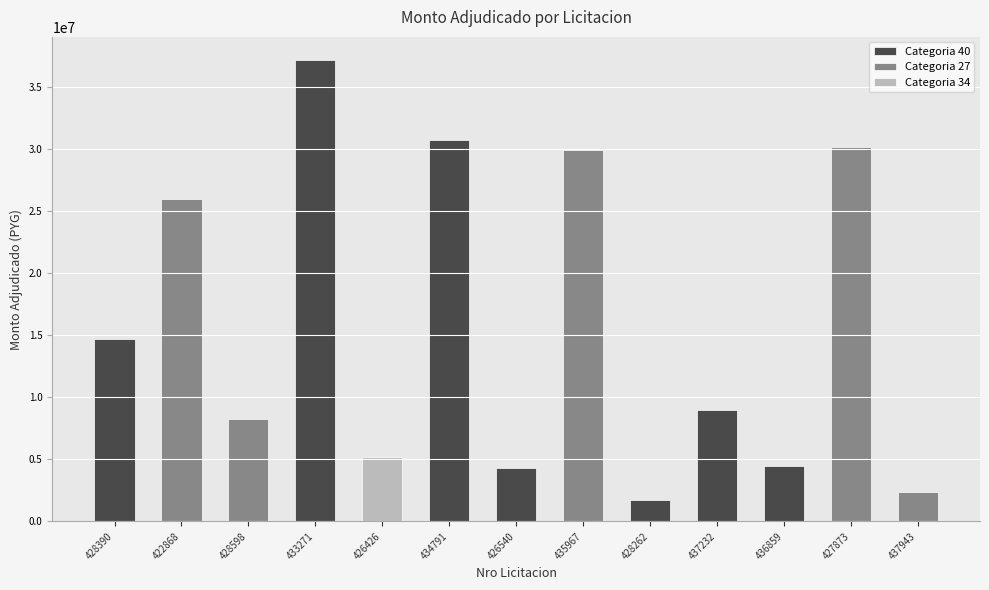

What is the difference between the maximum and minimum values?

35459000